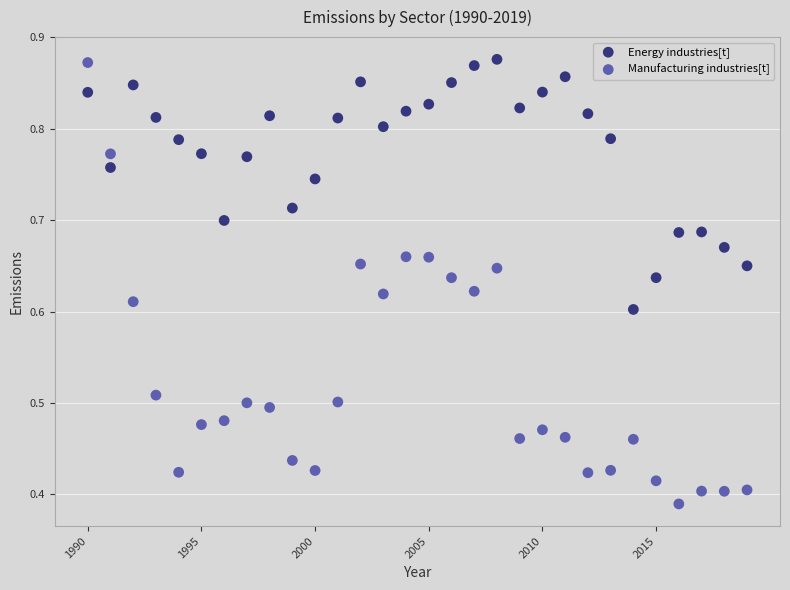

Which series has the widest spread of Y values?

Manufacturing industries[t]